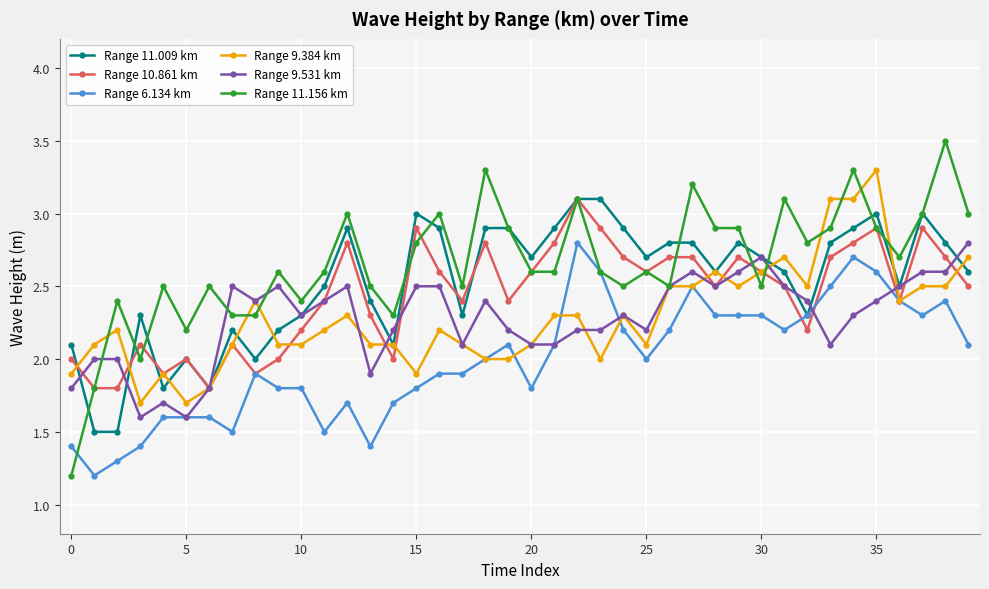

Reading left to right, transcribe all the data shown in this chart.

Range 11.009 km: 2.1	1.5	1.5	2.3	1.8	2.0	1.8	2.2	2.0	2.2	2.3	2.5	2.9	2.4	2.1	3.0	2.9	2.3	2.9	2.9	2.7	2.9	3.1	3.1	2.9	2.7	2.8	2.8	2.6	2.8	2.7	2.6	2.3	2.8	2.9	3.0	2.5	3.0	2.8	2.6
Range 10.861 km: 2.0	1.8	1.8	2.1	1.9	2.0	1.8	2.1	1.9	2.0	2.2	2.4	2.8	2.3	2.0	2.9	2.6	2.4	2.8	2.4	2.6	2.8	3.1	2.9	2.7	2.6	2.7	2.7	2.5	2.7	2.6	2.5	2.2	2.7	2.8	2.9	2.4	2.9	2.7	2.5
Range 6.134 km: 1.4	1.2	1.3	1.4	1.6	1.6	1.6	1.5	1.9	1.8	1.8	1.5	1.7	1.4	1.7	1.8	1.9	1.9	2.0	2.1	1.8	2.1	2.8	2.6	2.2	2.0	2.2	2.5	2.3	2.3	2.3	2.2	2.3	2.5	2.7	2.6	2.4	2.3	2.4	2.1
Range 9.384 km: 1.9	2.1	2.2	1.7	1.9	1.7	1.8	2.1	2.4	2.1	2.1	2.2	2.3	2.1	2.1	1.9	2.2	2.1	2.0	2.0	2.1	2.3	2.3	2.0	2.3	2.1	2.5	2.5	2.6	2.5	2.6	2.7	2.5	3.1	3.1	3.3	2.4	2.5	2.5	2.7
Range 9.531 km: 1.8	2.0	2.0	1.6	1.7	1.6	1.8	2.5	2.4	2.5	2.3	2.4	2.5	1.9	2.2	2.5	2.5	2.1	2.4	2.2	2.1	2.1	2.2	2.2	2.3	2.2	2.5	2.6	2.5	2.6	2.7	2.5	2.4	2.1	2.3	2.4	2.5	2.6	2.6	2.8
Range 11.156 km: 1.2	1.8	2.4	2.0	2.5	2.2	2.5	2.3	2.3	2.6	2.4	2.6	3.0	2.5	2.3	2.8	3.0	2.5	3.3	2.9	2.6	2.6	3.1	2.6	2.5	2.6	2.5	3.2	2.9	2.9	2.5	3.1	2.8	2.9	3.3	2.9	2.7	3.0	3.5	3.0